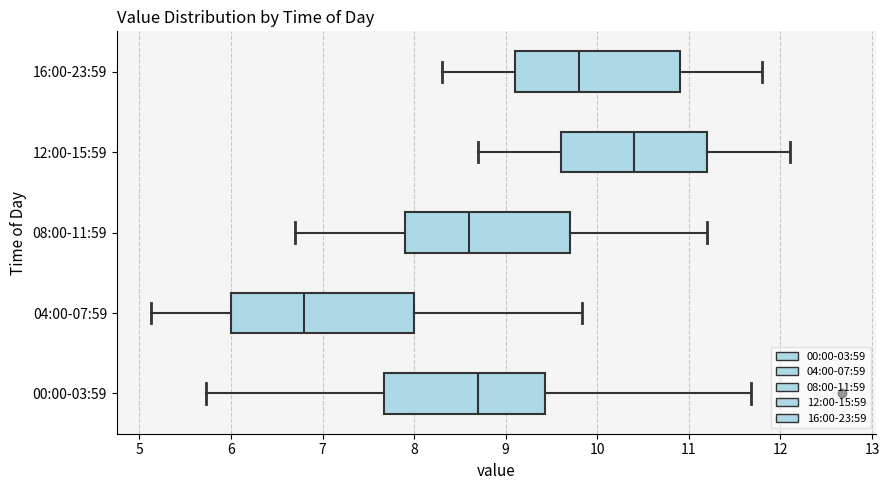

Reading bottom to top, read every box against the x-axis: the position of its median line, the range the box covers, and the ends of its whiskers. The values are not printed on the chart, so give them approximately, as read against the axis.

00:00-03:59: median 8.7, box 7.7 to 9.4, whiskers 5.7 to 11.7
04:00-07:59: median 6.8, box 6.0 to 8.0, whiskers 5.1 to 9.8
08:00-11:59: median 8.6, box 7.9 to 9.7, whiskers 6.7 to 11.2
12:00-15:59: median 10.4, box 9.6 to 11.2, whiskers 8.7 to 12.1
16:00-23:59: median 9.8, box 9.1 to 10.9, whiskers 8.3 to 11.8